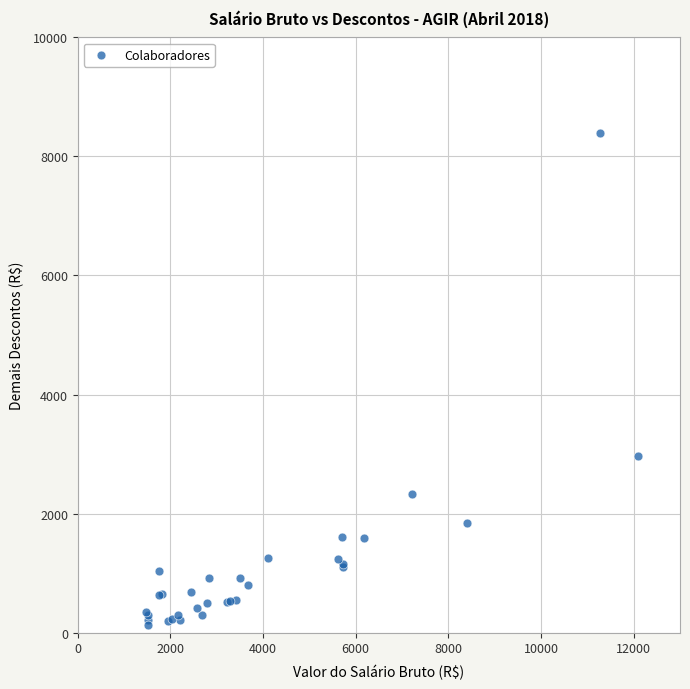

What Y value in the scatter plot is closest to 4259?

2960.0